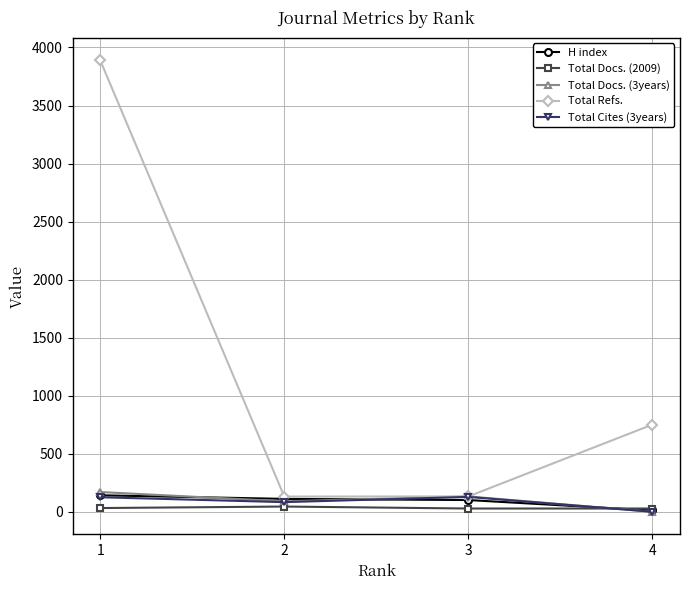

What is the minimum value for H index?

11